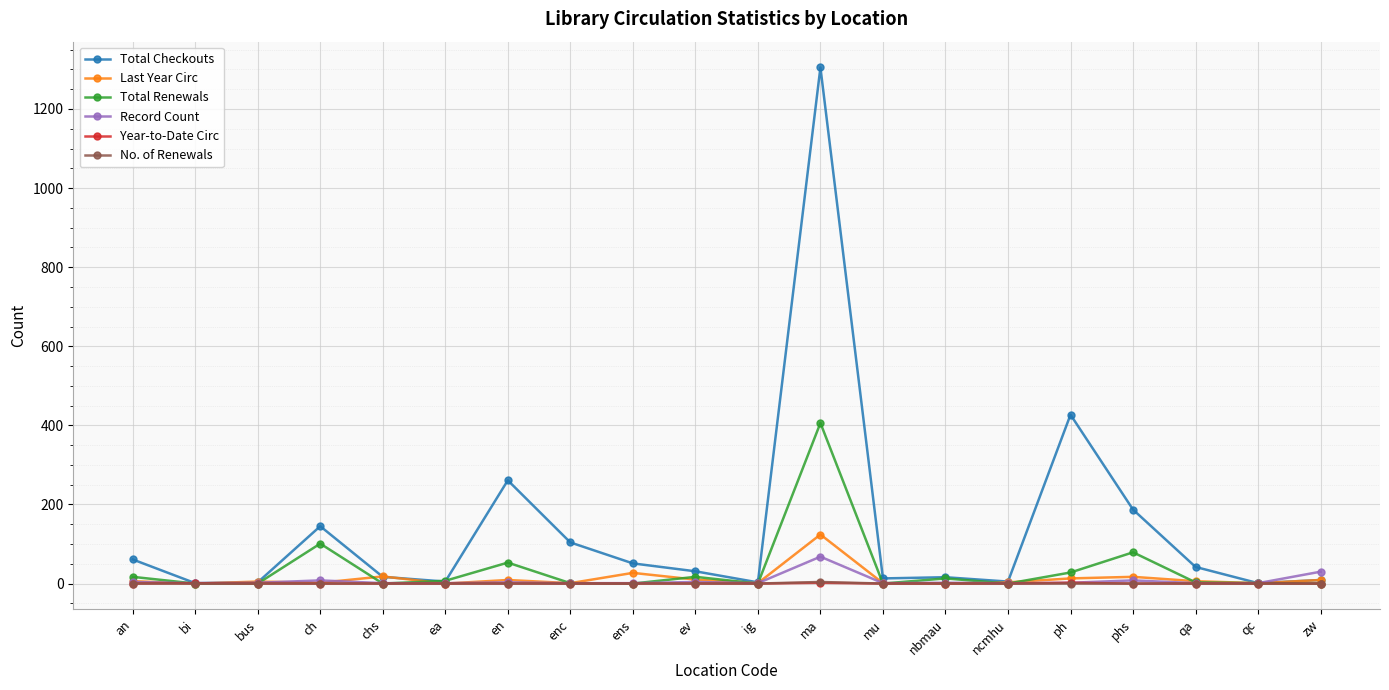

How many distinct data groups are displayed?

6